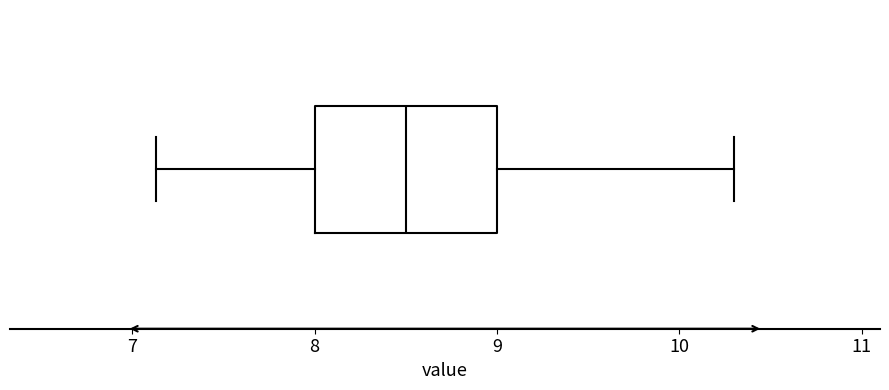

Where does the right whisker of the box end on the x-axis? The values are not printed on the chart, so give them approximately, as read against the axis.

10.3